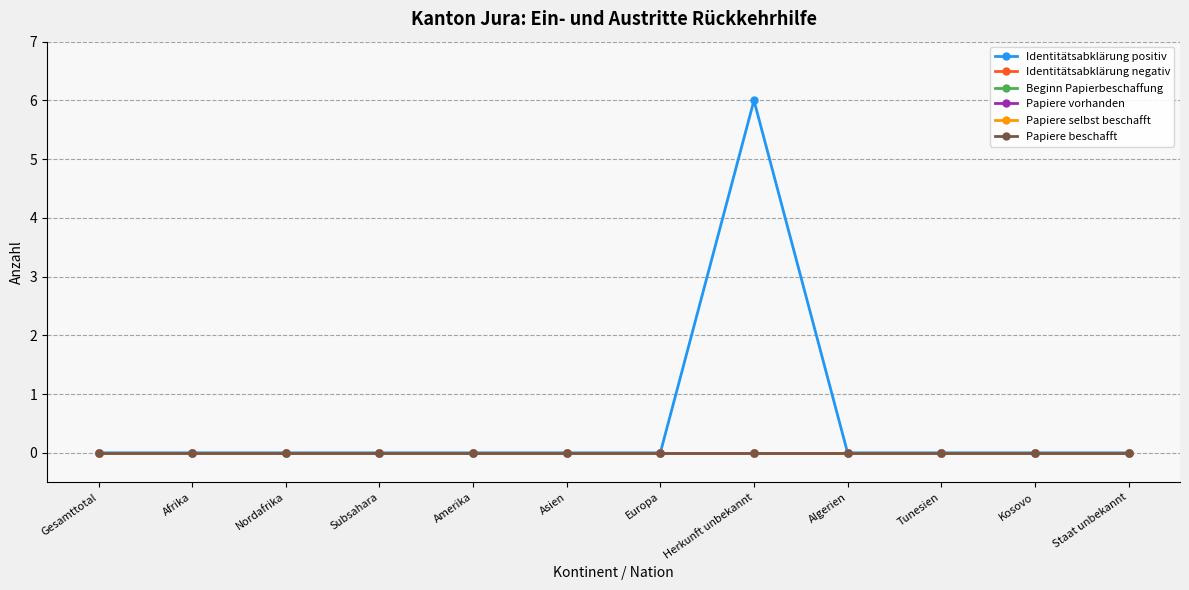

Which series changed the most between Nordafrika and Subsahara?

Identitätsabklärung positiv